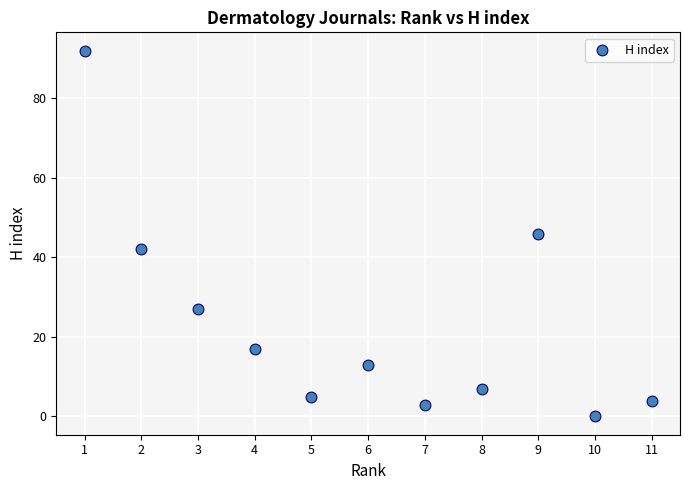

What is the range of Y values (max minus min)?

92